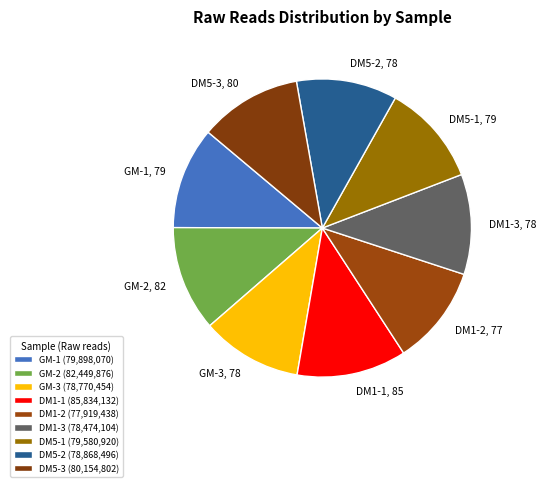

Does DM5-2 represent more than half of the total?

No